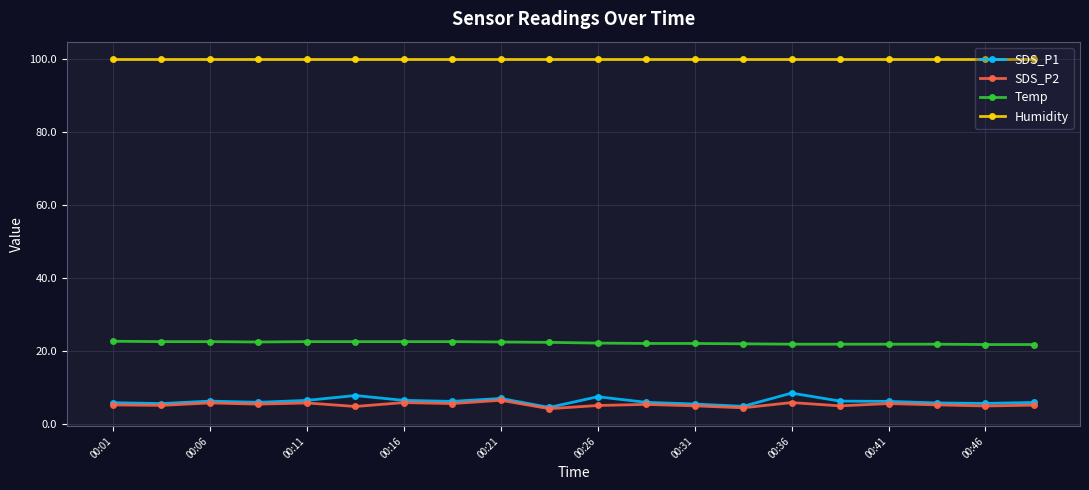

How many distinct data groups are displayed?

4